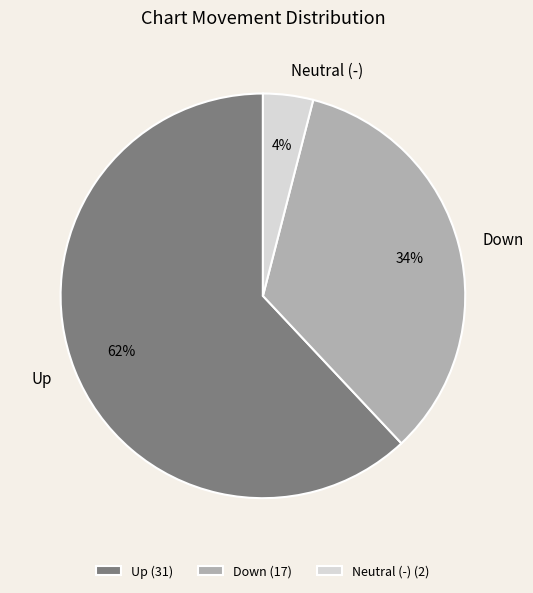

True or false: Neutral (-) accounts for 4% of the total.

True